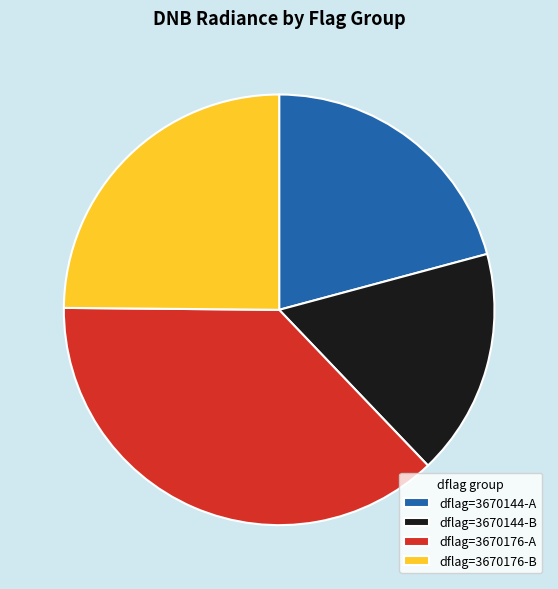

Combined, do dflag=3670176-B and dflag=3670176-A account for over 50%?

Yes